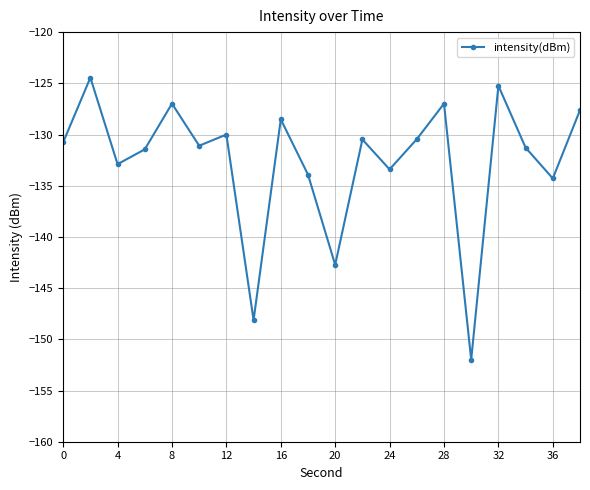

What is the difference between the maximum and minimum values?

27.6